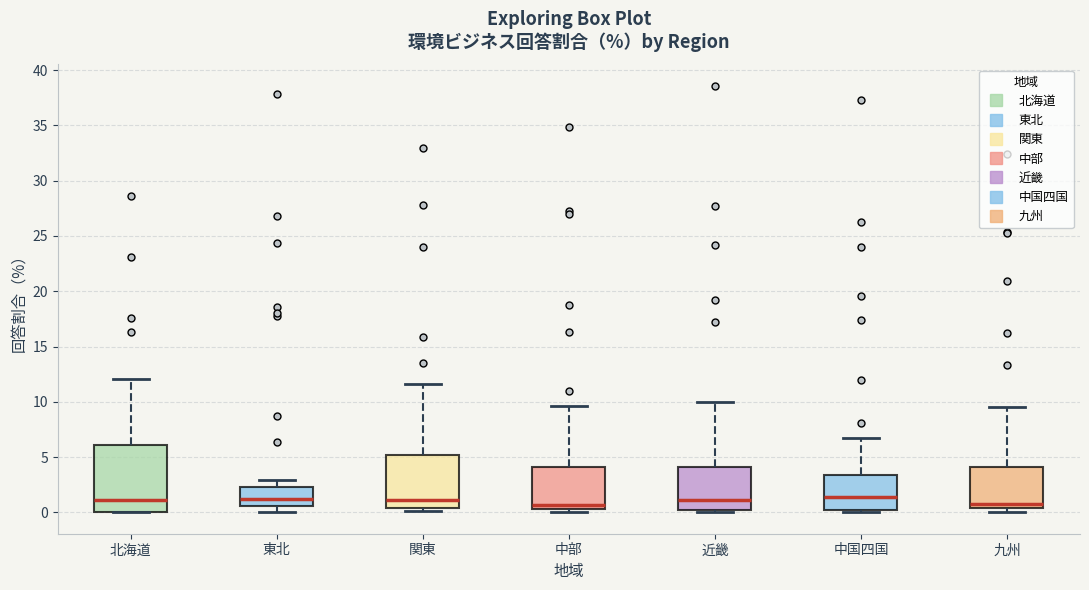

Which box is the tallest, from its lower edge to its upper edge?

北海道